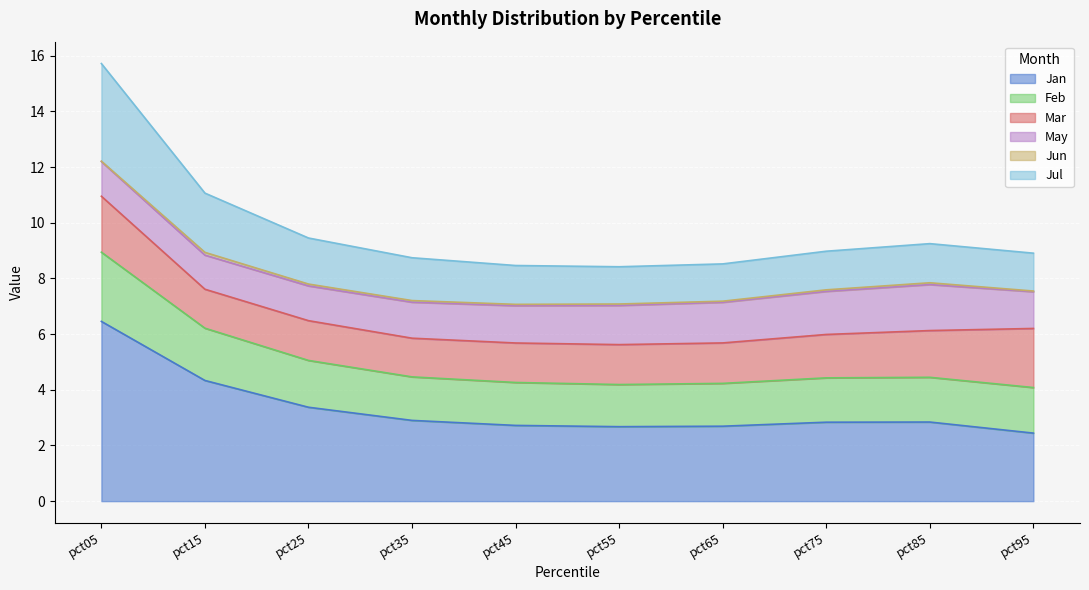

Which category has the highest value in the Jan series?

pct05